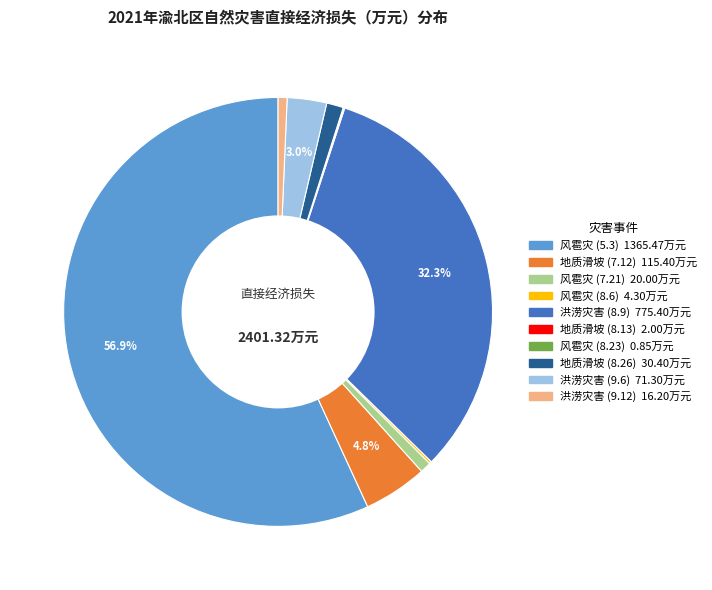

Combined, do 风雹灾 (5.3) and 风雹灾 (7.21) account for over 50%?

Yes